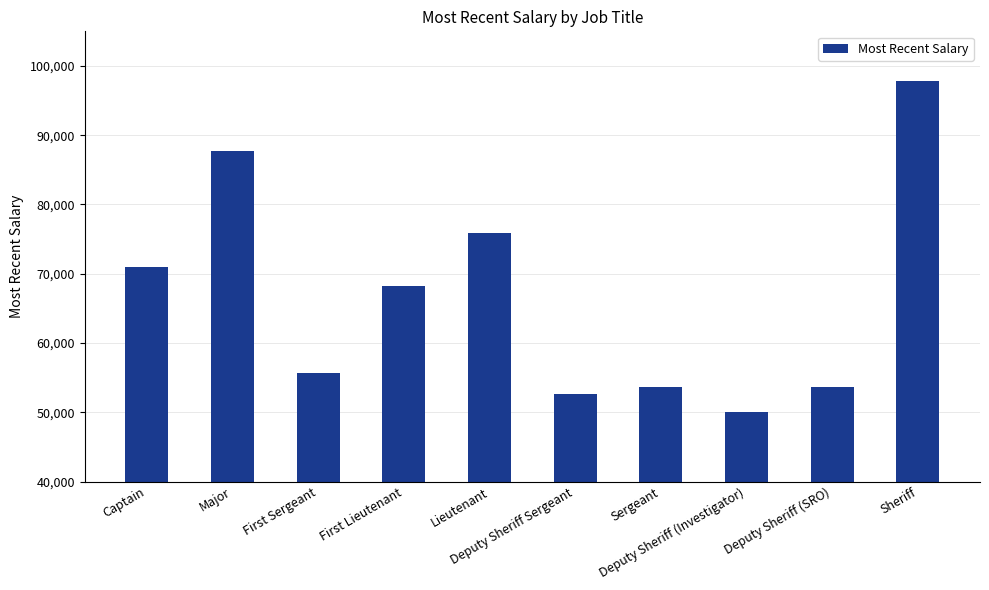

What is the greatest value displayed?

97804.1